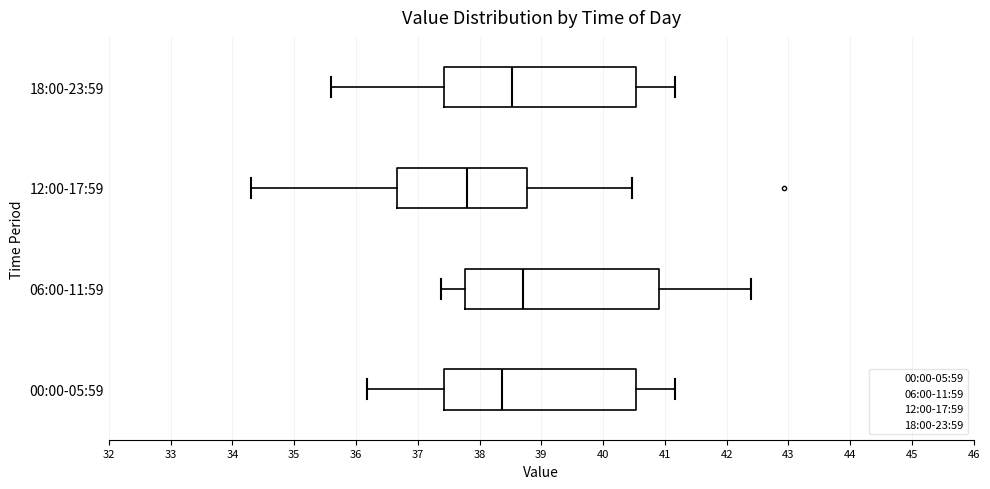

Reading bottom to top, transcribe this box plot: for each box, give where its median line is, the range the box spans, and where its two whiskers end, as read against the x-axis. The values are not printed on the chart, so give them approximately, as read against the axis.

00:00-05:59: median 38.4, box 37.4 to 40.5, whiskers 36.2 to 41.2
06:00-11:59: median 38.7, box 37.8 to 40.9, whiskers 37.4 to 42.4
12:00-17:59: median 37.8, box 36.7 to 38.8, whiskers 34.3 to 40.5
18:00-23:59: median 38.5, box 37.4 to 40.5, whiskers 35.6 to 41.2